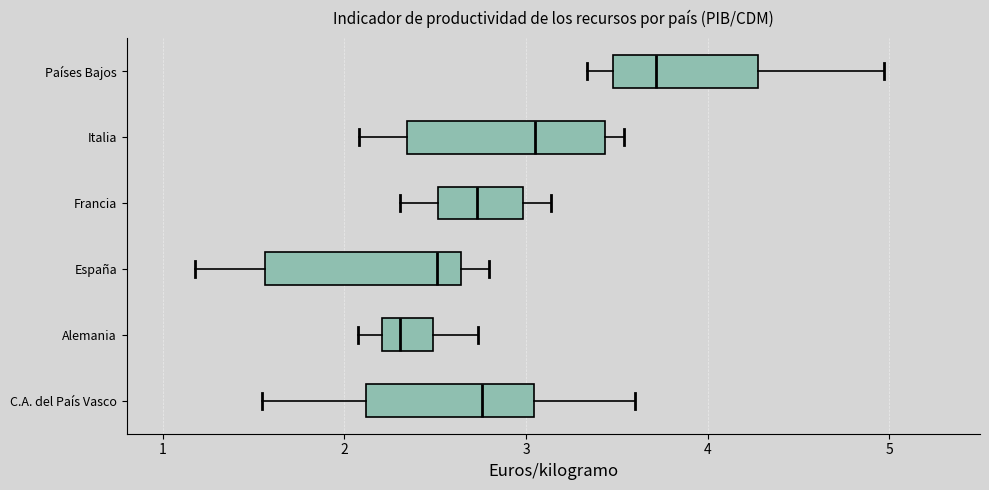

Reading bottom to top, read every box against the x-axis: the position of its median line, the range the box covers, and the ends of its whiskers. The values are not printed on the chart, so give them approximately, as read against the axis.

C.A. del País Vasco: median 2.8, box 2.1 to 3.0, whiskers 1.5 to 3.6
Alemania: median 2.3, box 2.2 to 2.5, whiskers 2.1 to 2.7
España: median 2.5, box 1.6 to 2.6, whiskers 1.2 to 2.8
Francia: median 2.7, box 2.5 to 3.0, whiskers 2.3 to 3.1
Italia: median 3.1, box 2.3 to 3.4, whiskers 2.1 to 3.5
Países Bajos: median 3.7, box 3.5 to 4.3, whiskers 3.3 to 5.0